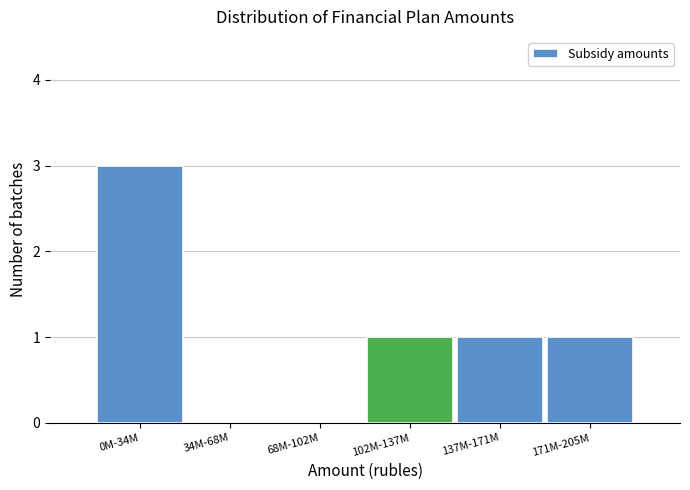

Reading left to right, what are all the values shown in this chart?

0M-34M=3	34M-68M=0	68M-102M=0	102M-137M=1	137M-171M=1	171M-205M=1